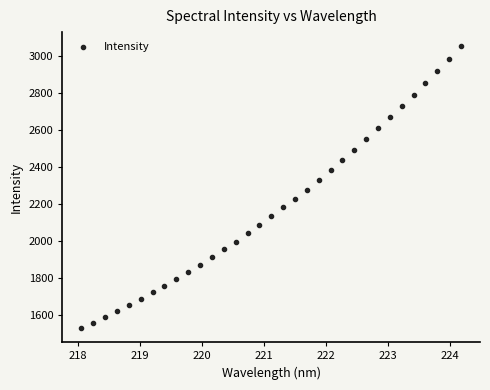

What is the range of Y values (max minus min)?

1527.9